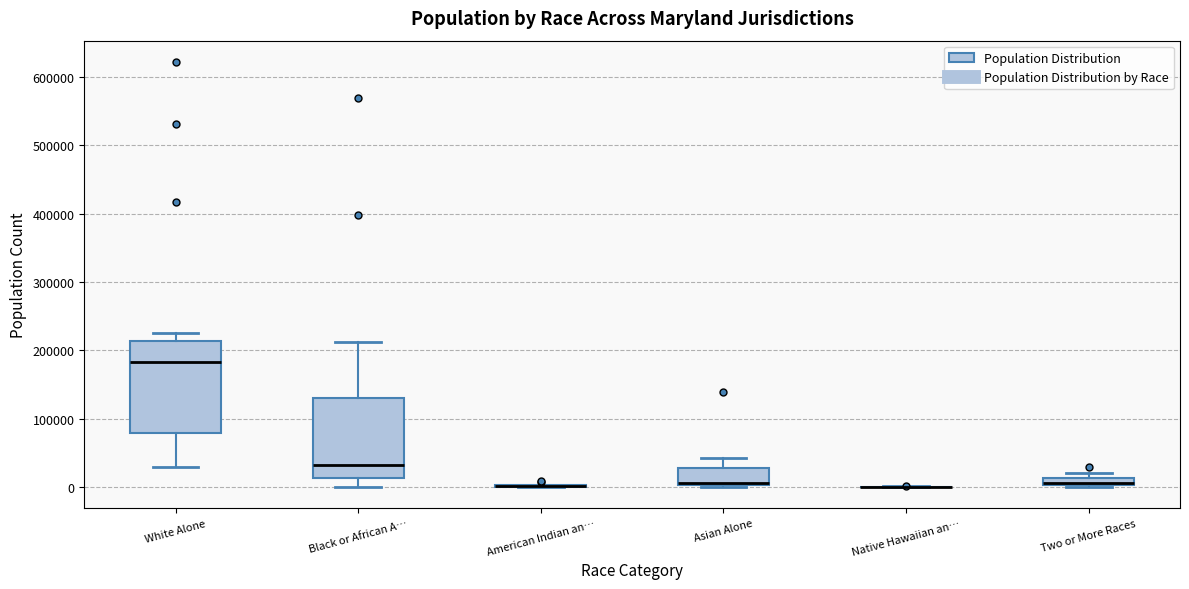

Which box is the tallest, from its lower edge to its upper edge?

White Alone